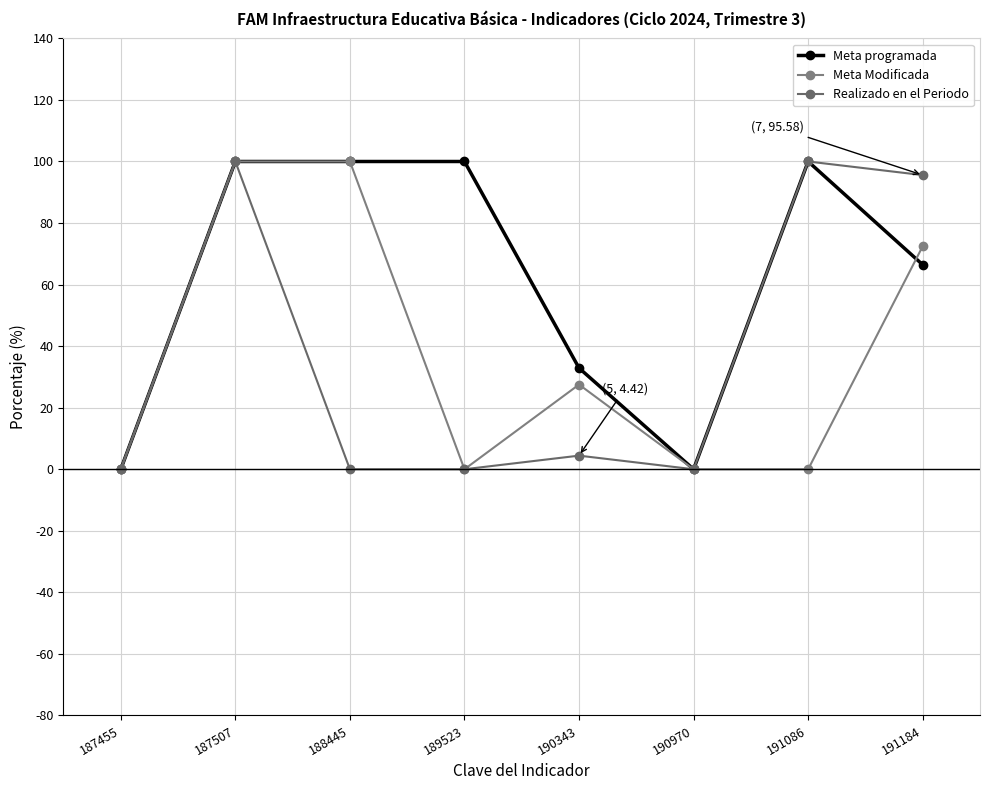

True or false: Realizado en el Periodo and Meta Modificada cross at least once.

False